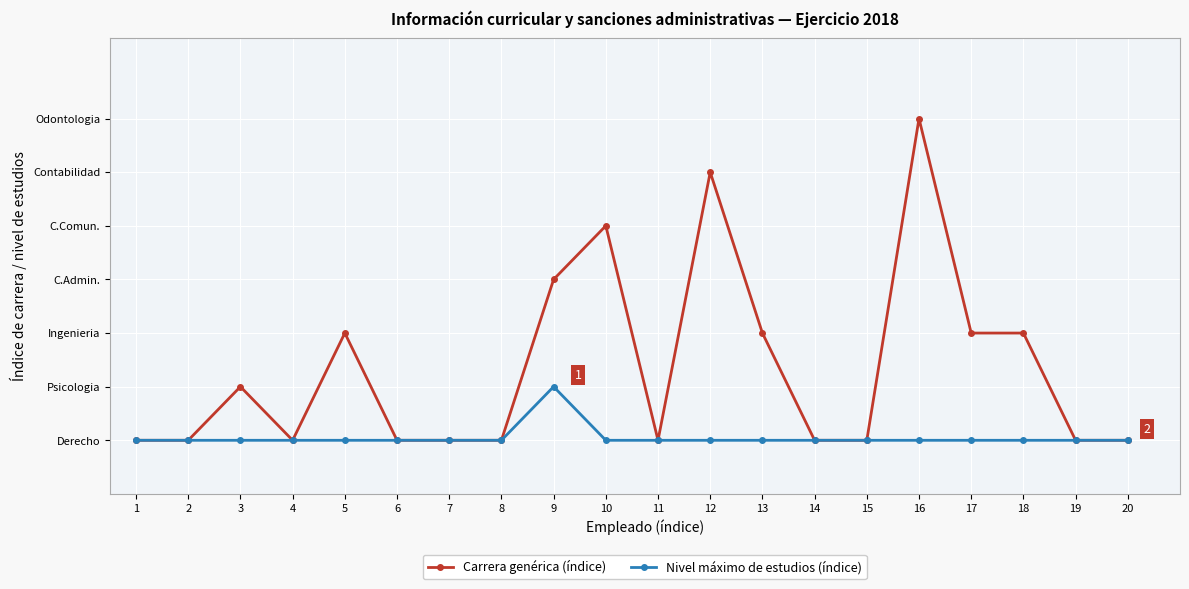

At which category does Carrera genérica (índice) reach its first local peak?

3